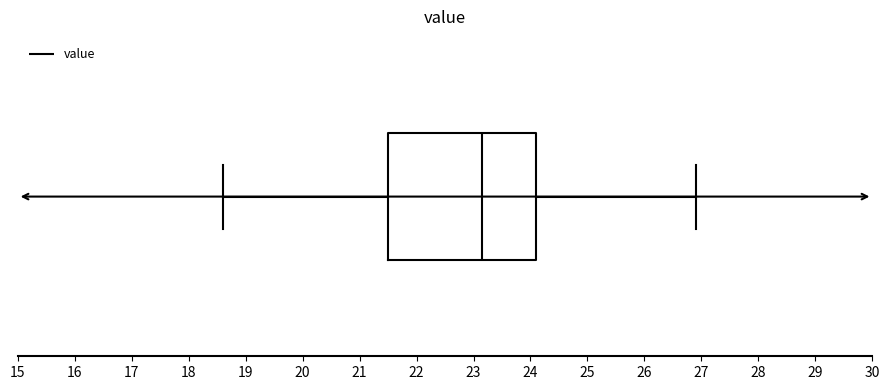

Where does the right whisker of the box end on the x-axis? The values are not printed on the chart, so give them approximately, as read against the axis.

26.9